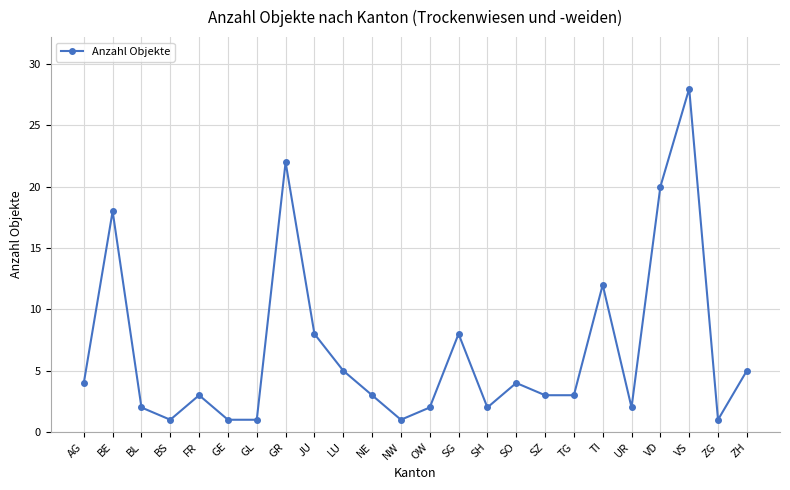

What is the label of the 6th point from the right?

TI